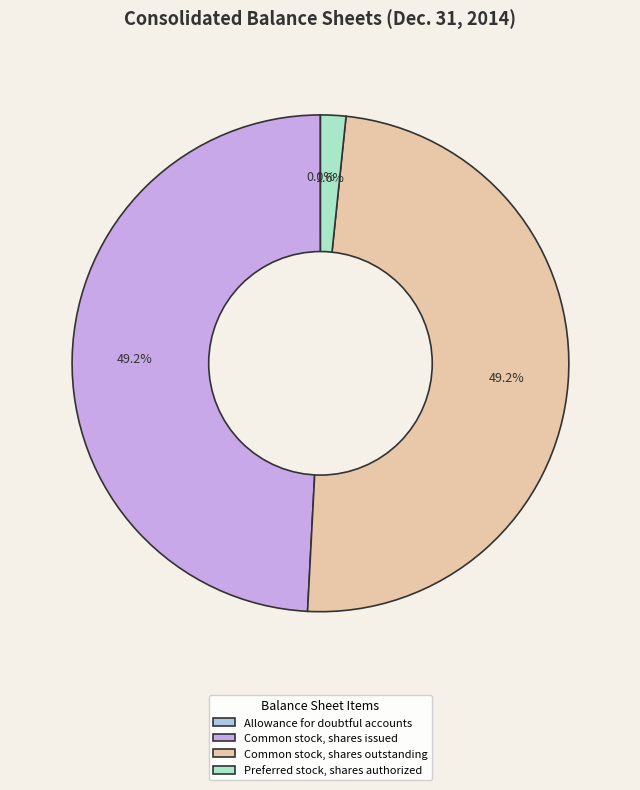

Which has a higher value, Common stock, shares outstanding or Preferred stock, shares authorized?

Common stock, shares outstanding